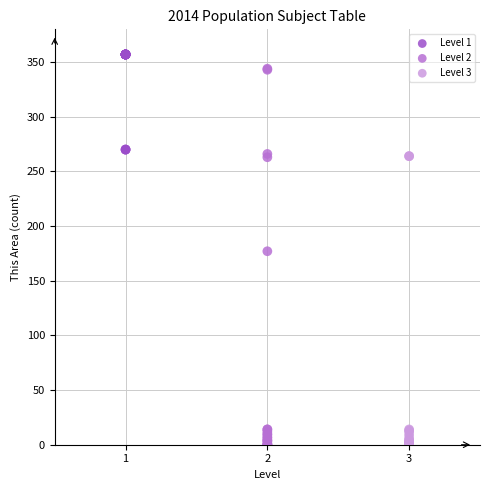

Which series has the largest Y range (max minus min)?

Level 2